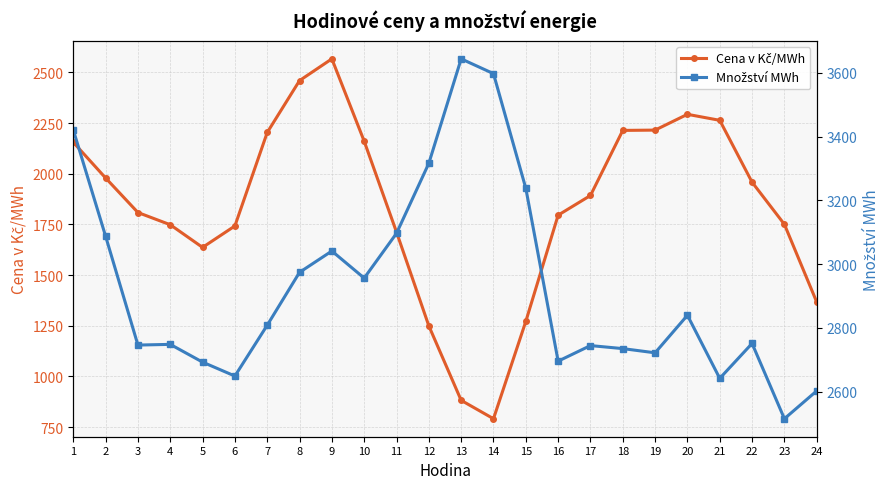

Rank the categories by Cena v Kč/MWh value from highest to lowest.

9, 8, 20, 21, 19, 18, 7, 10, 1, 2, 22, 17, 3, 16, 23, 4, 6, 11, 5, 24, 15, 12, 13, 14